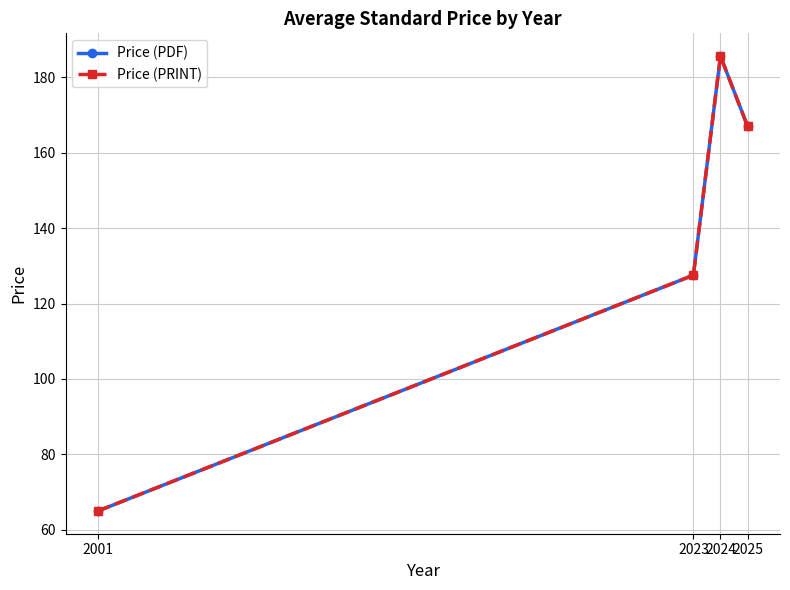

Does the chart have visible grid lines?

Yes